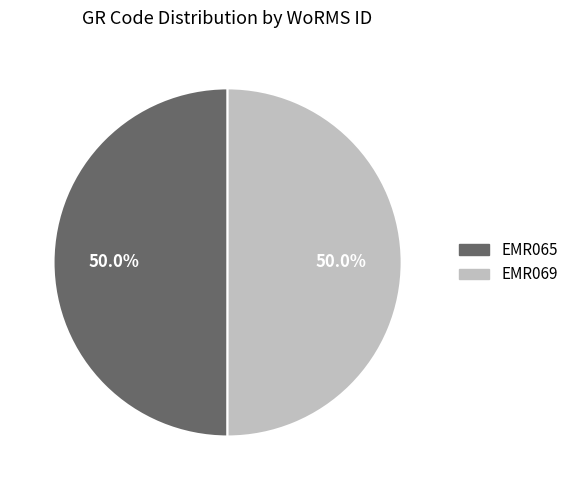

What is the ratio of the value at EMR065 to the value at EMR069?

1.0